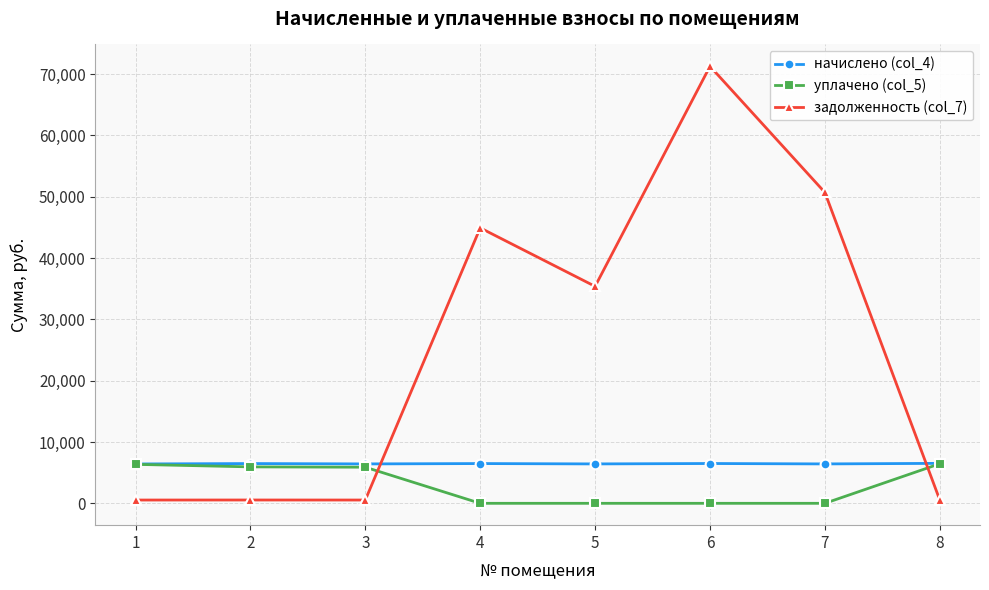

Which series ends up on top after the final intersection of задолженность (col_7) and уплачено (col_5)?

уплачено (col_5)